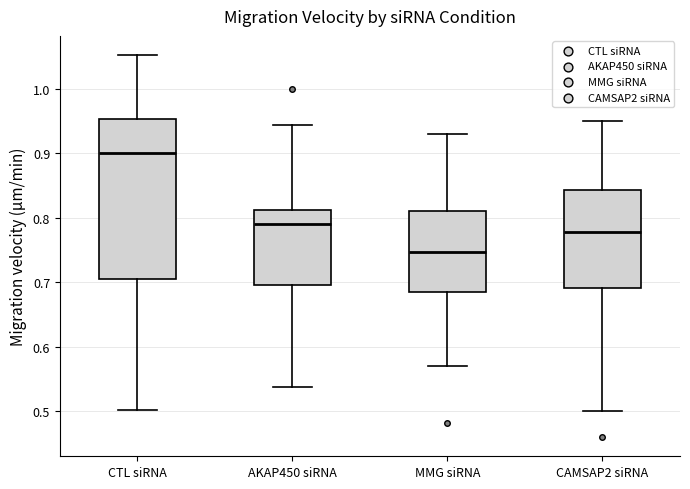

Which box has the highest median line?

CTL siRNA